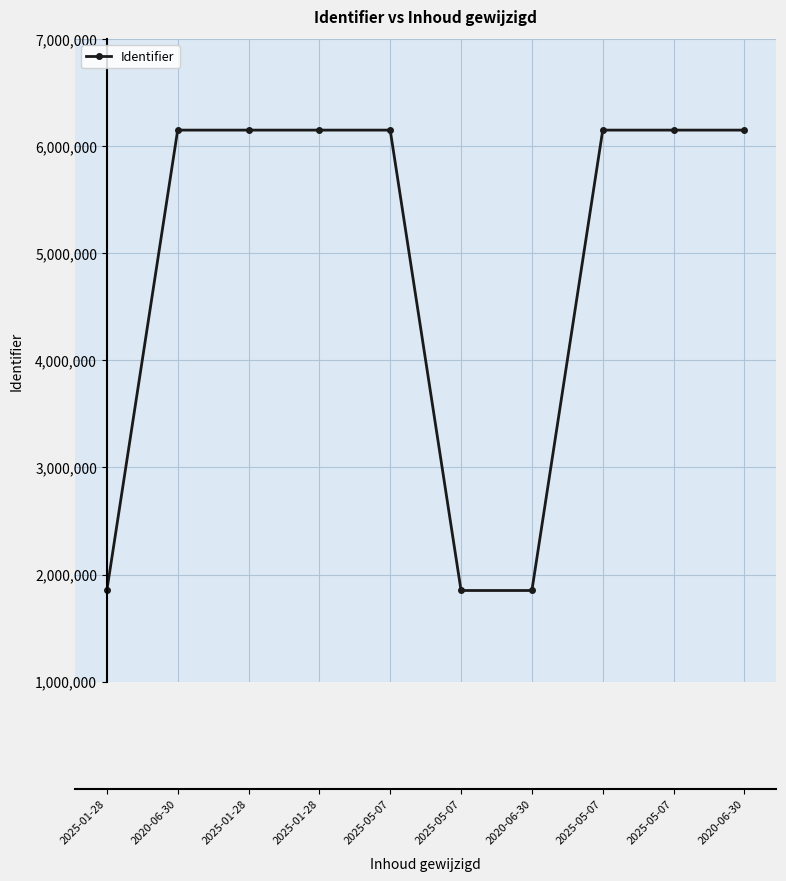

What is the difference between the maximum and second lowest values?

4299096